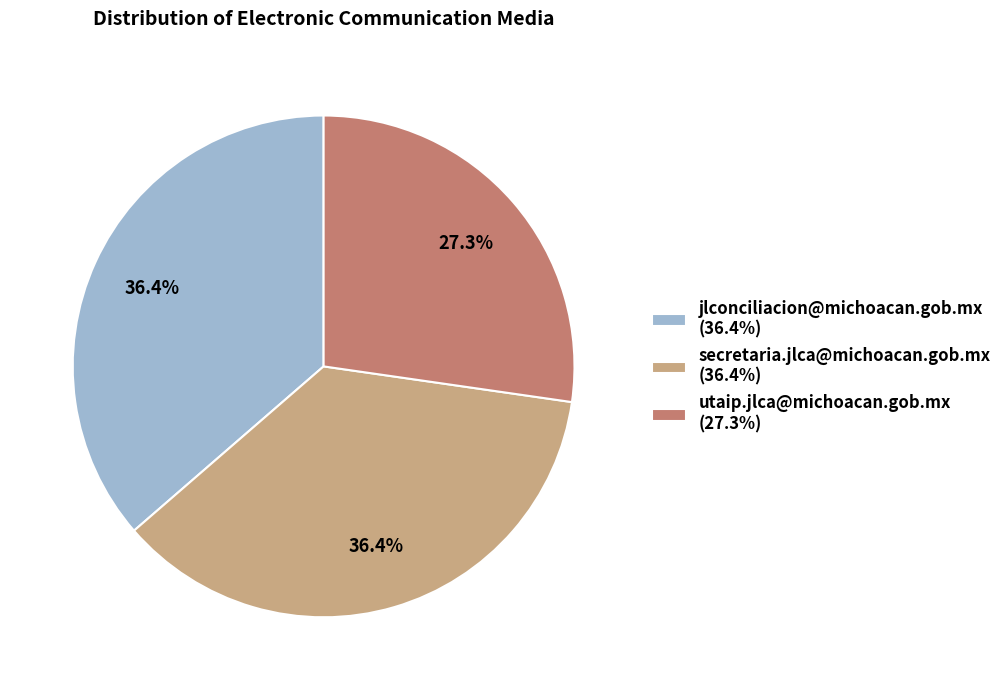

What percentage is the utaip.jlca@michoacan.gob.mx slice, to the nearest percent?

27%